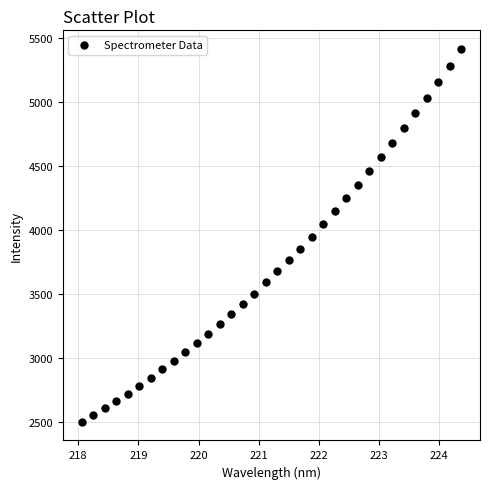

What is the range of X values (max minus min)?

6.3